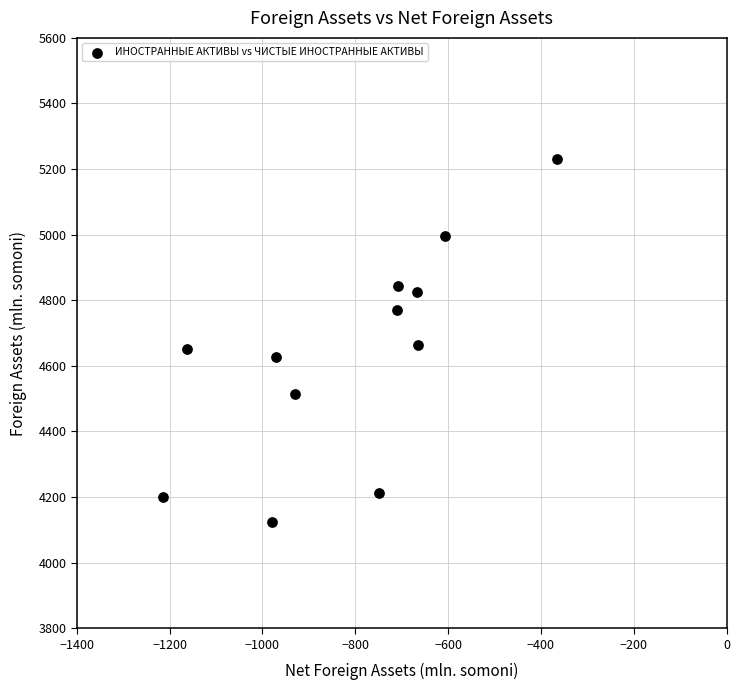

What is the range of X values (max minus min)?

848.9